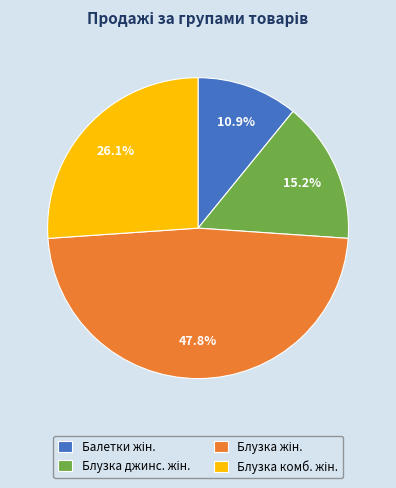

Is there any slice that represents more than half of the pie?

No